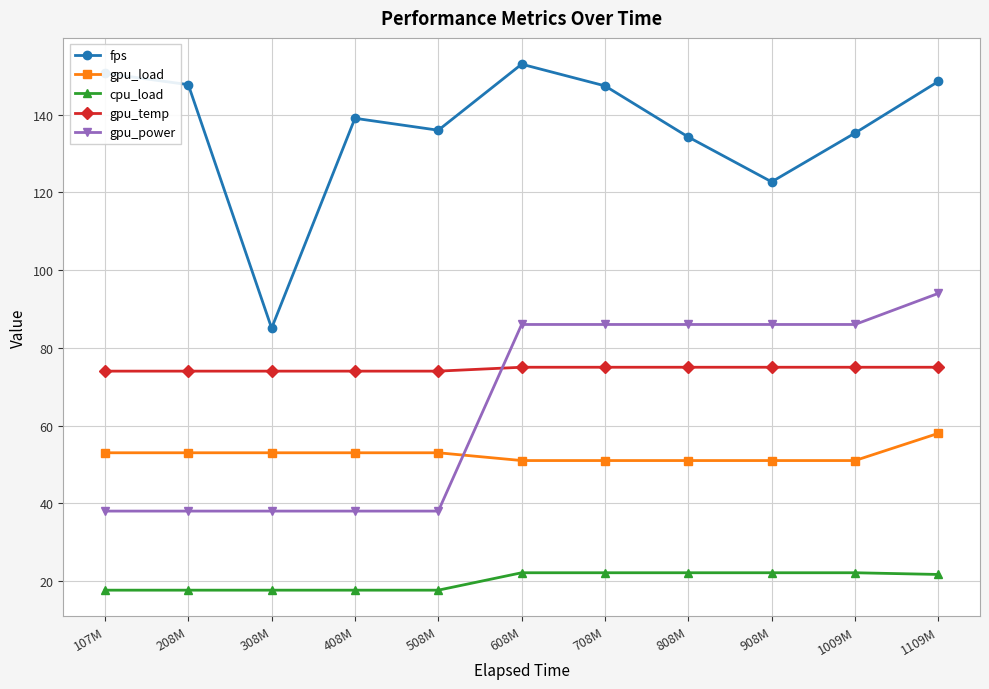

How many lines are shown in the chart?

5